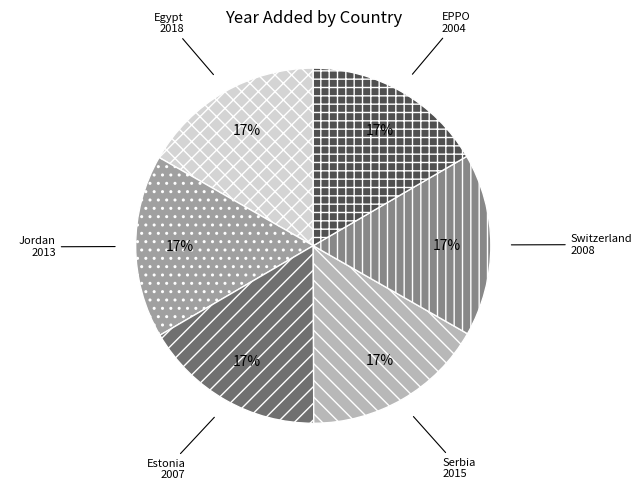

Combined, do Serbia and EPPO account for over 50%?

No